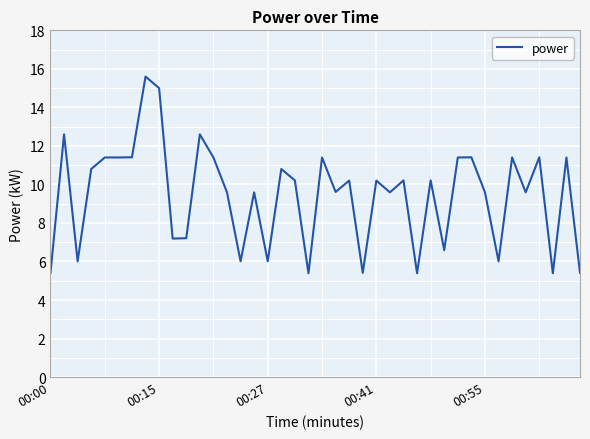

Reading left to right, what are all the values shown in this chart?

5.4	12.6	6.0	10.8	11.4	11.4	11.4	15.6	15.0	7.2	7.2	12.6	11.4	9.6	6.0	9.6	6.0	10.8	10.2	5.4	11.4	9.6	10.2	5.4	10.2	9.6	10.2	5.4	10.2	6.6	11.4	11.4	9.6	6.0	11.4	9.6	11.4	5.4	11.4	5.4